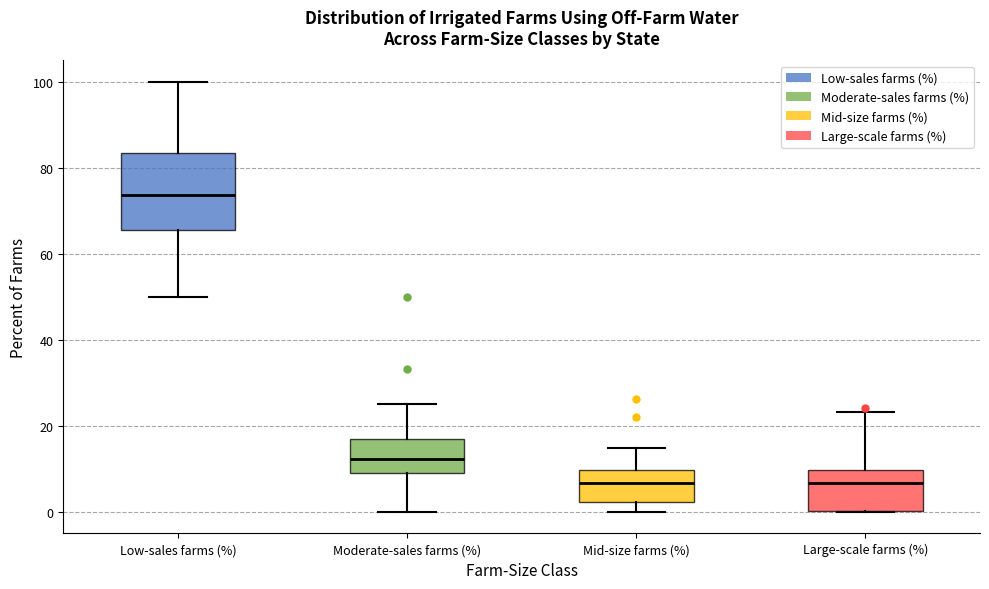

Where is the upper edge of the box for Mid-size farms (%) on the y-axis? The values are not printed on the chart, so give them approximately, as read against the axis.

10